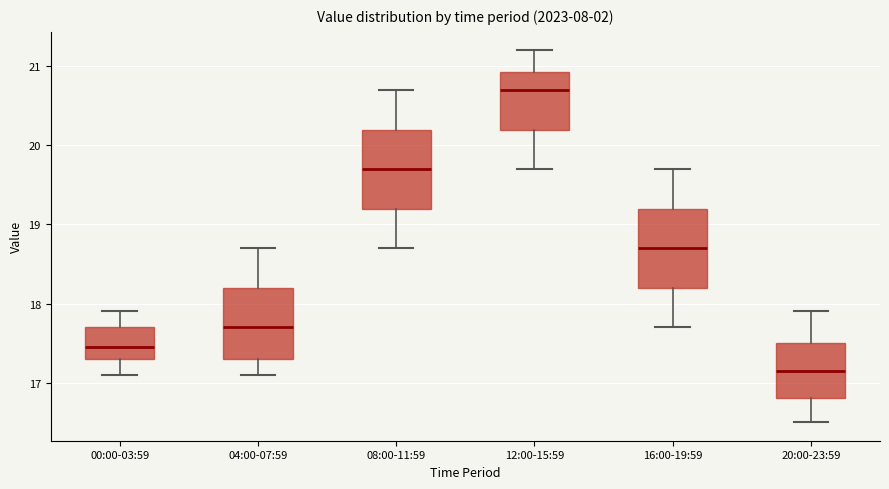

Which box's median line is the lowest?

20:00-23:59